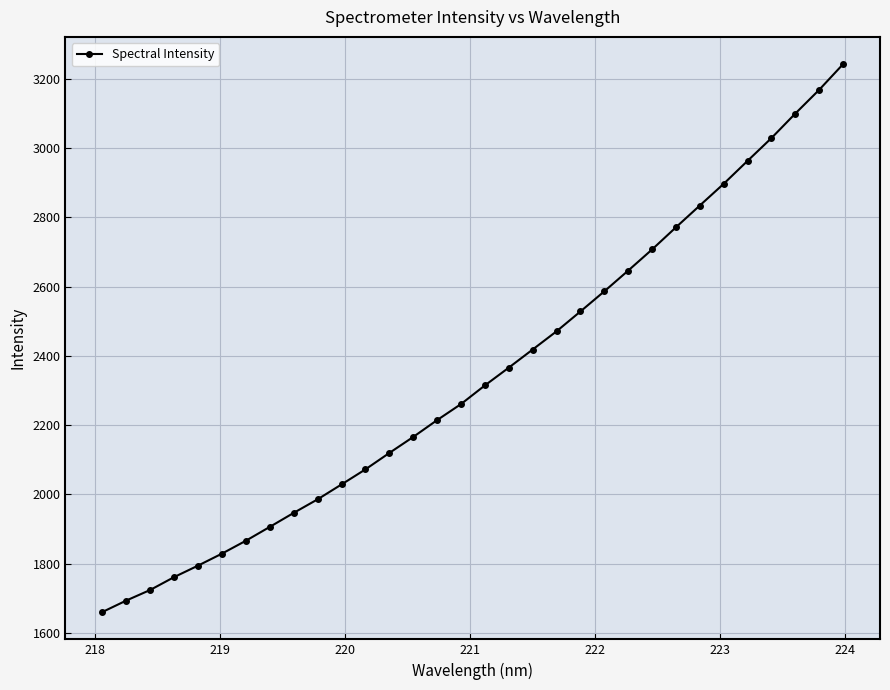

True or false: there are more than 2 points higher than both neighbors.

False